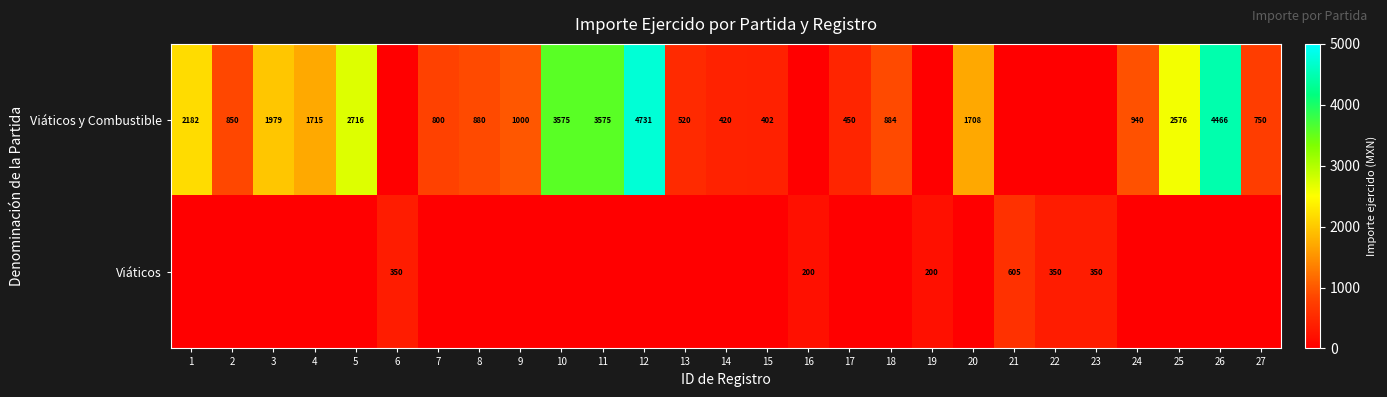

What is the difference between the Viáticos y Combustible values at 24 and 18?

56